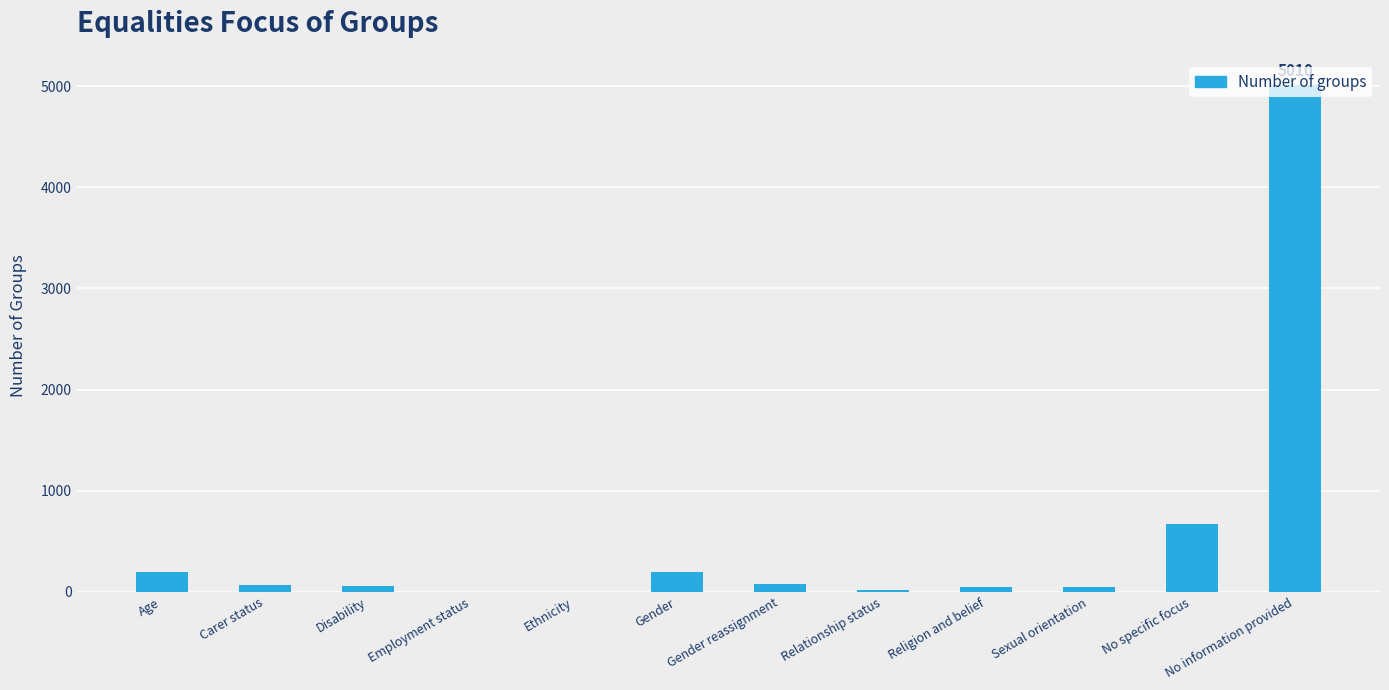

What is the greatest value displayed?

5010